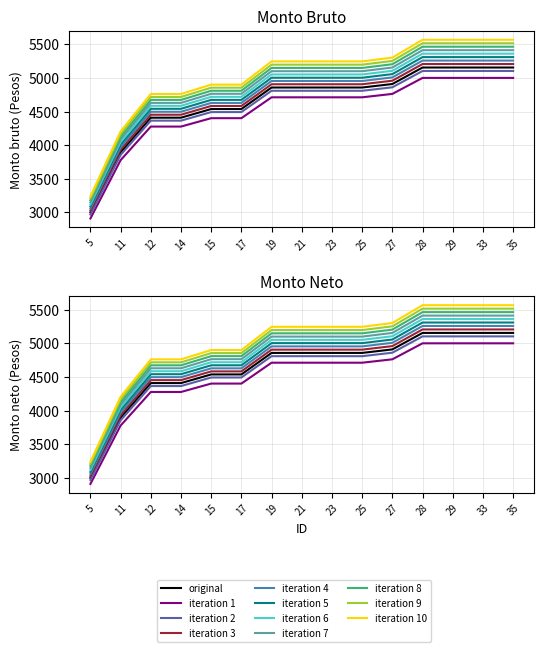

Does the chart display data point markers on the line(s)?

No